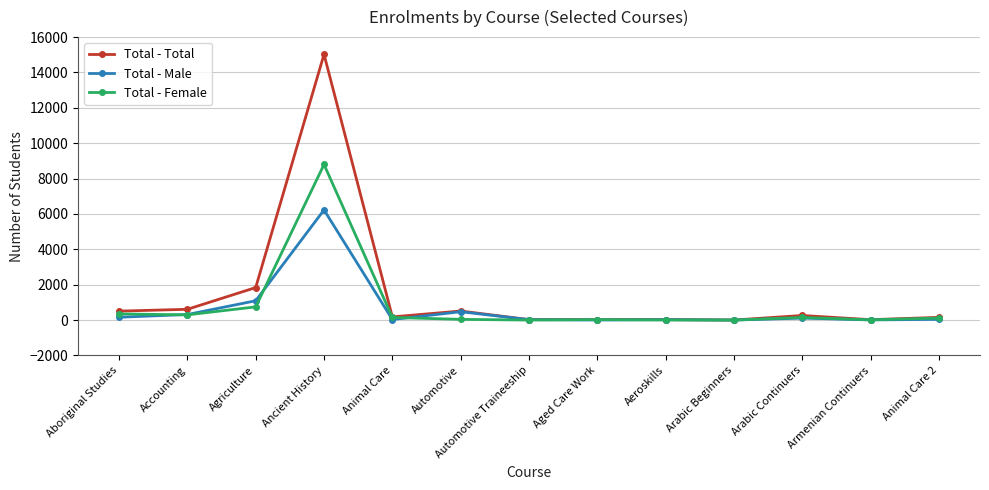

At Ancient History, list the series in order from smallest to largest.

Total - Male, Total - Female, Total - Total